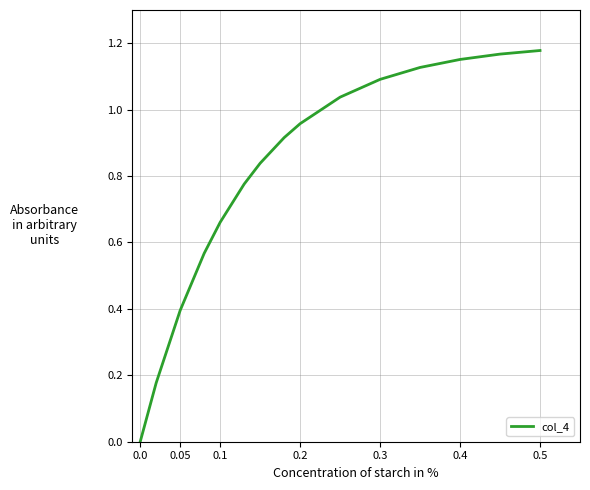

True or false: there are more than 2 points higher than both neighbors.

False